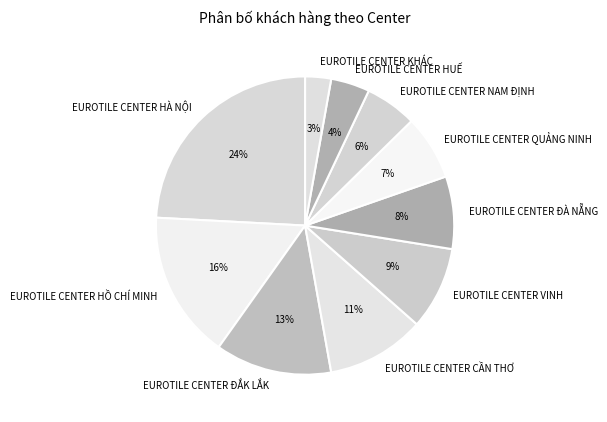

Do EUROTILE CENTER HỒ CHÍ MINH and EUROTILE CENTER ĐÀ NẴNG together represent more than half of the pie?

No